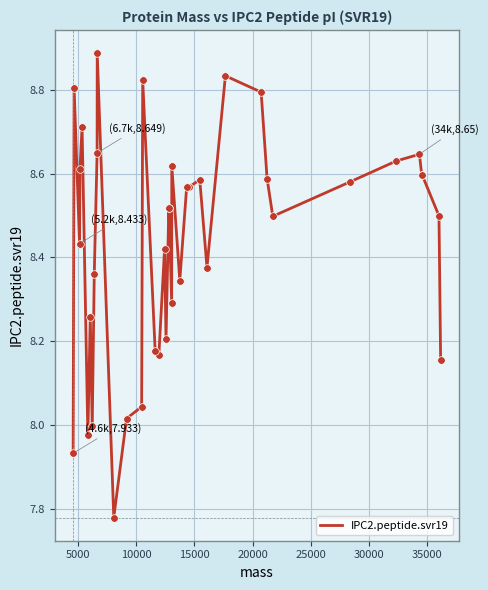

What is the difference between the maximum and minimum values?

1.1